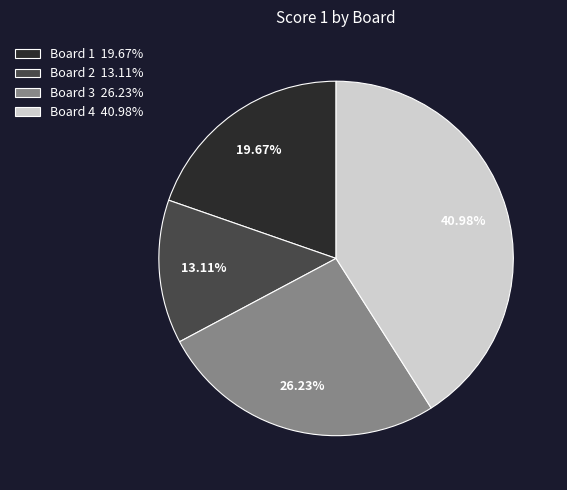

Is there any slice that represents more than half of the pie?

No